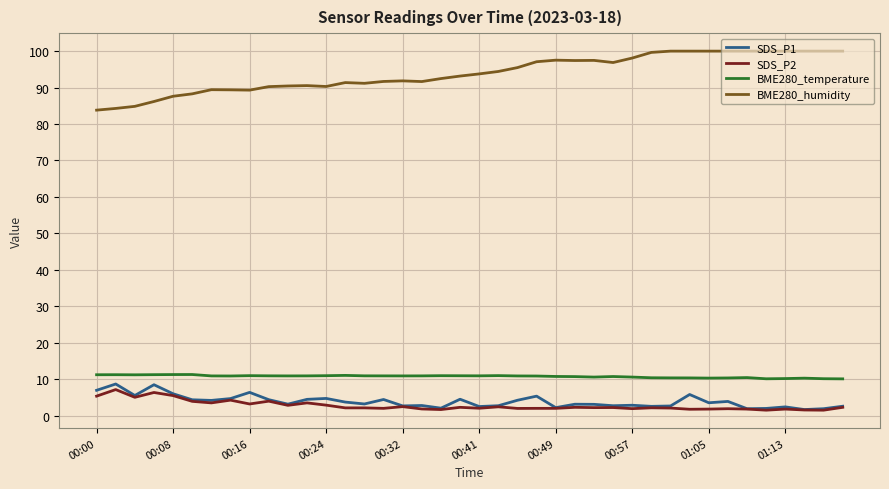

What are all the series names shown in the legend?

SDS_P1, SDS_P2, BME280_temperature, BME280_humidity